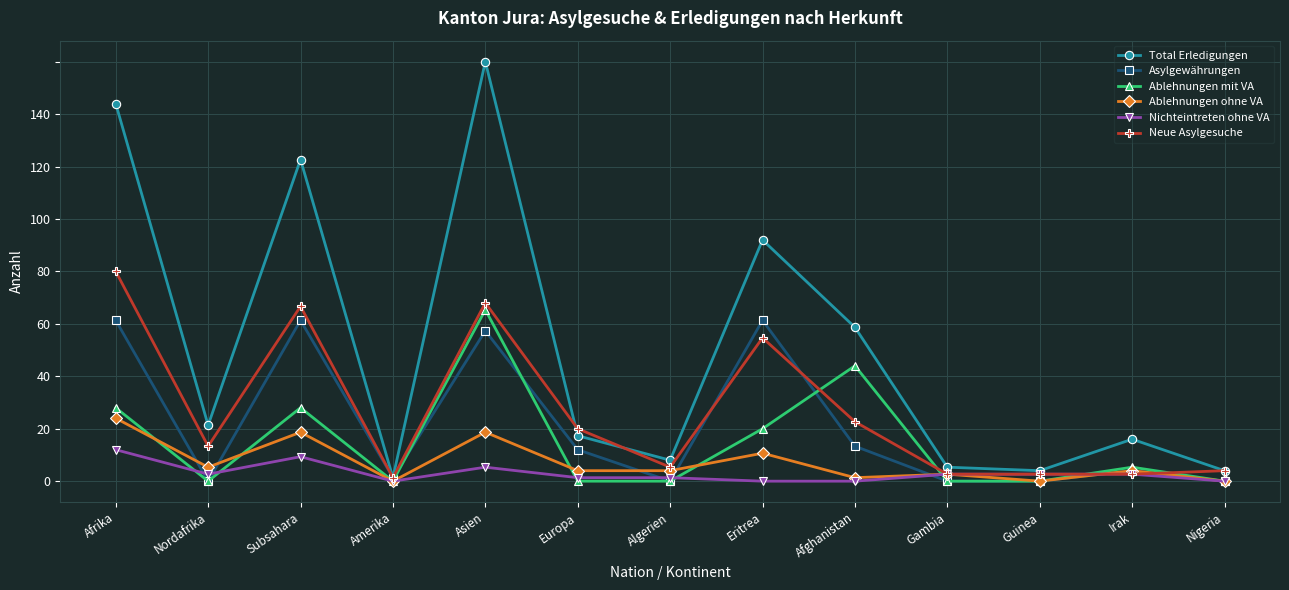

At which category is the sum across all series the highest?

Asien